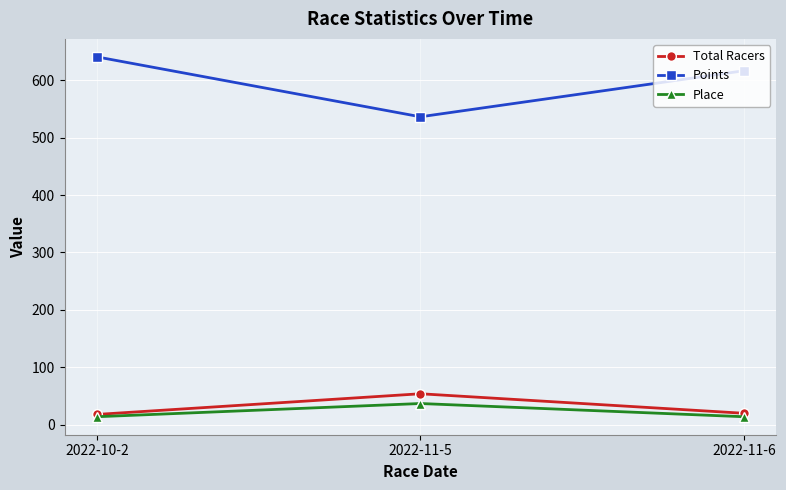

The Points series shows 970.6 at 2022-10-2. True or false?

False